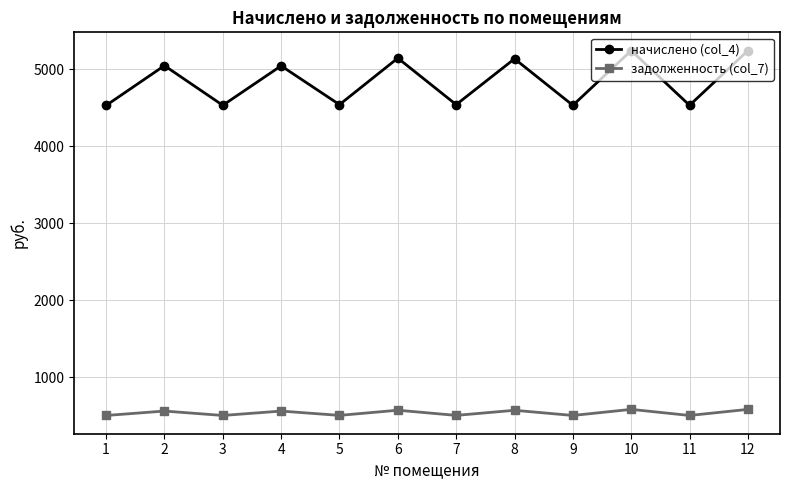

What is the value of the задолженность (col_7) point at the 10th from the left?

582.3